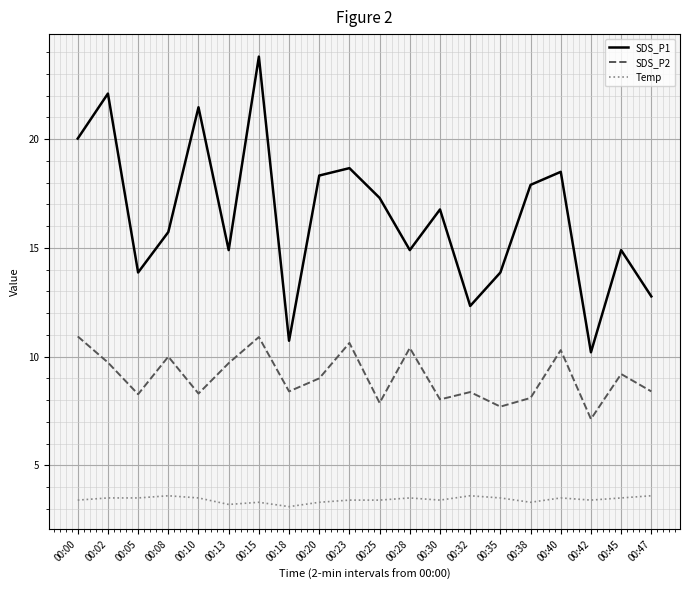

What is the sum of all SDS_P2 values?

181.4